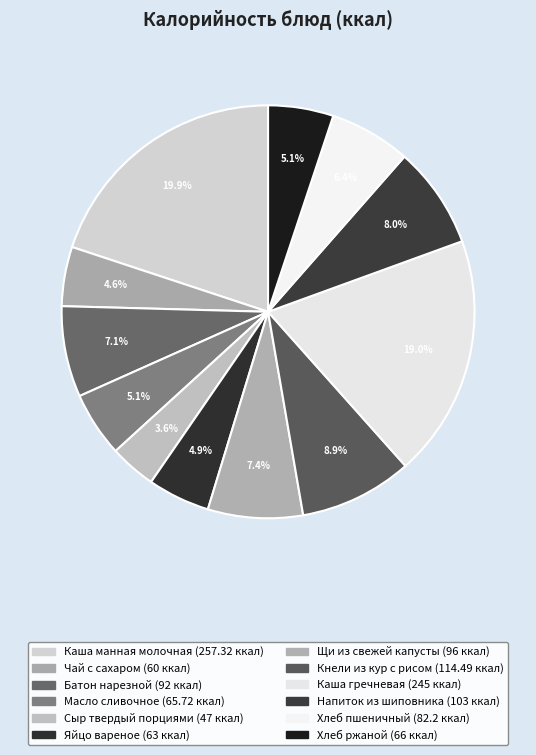

How many segments does this pie chart have?

12